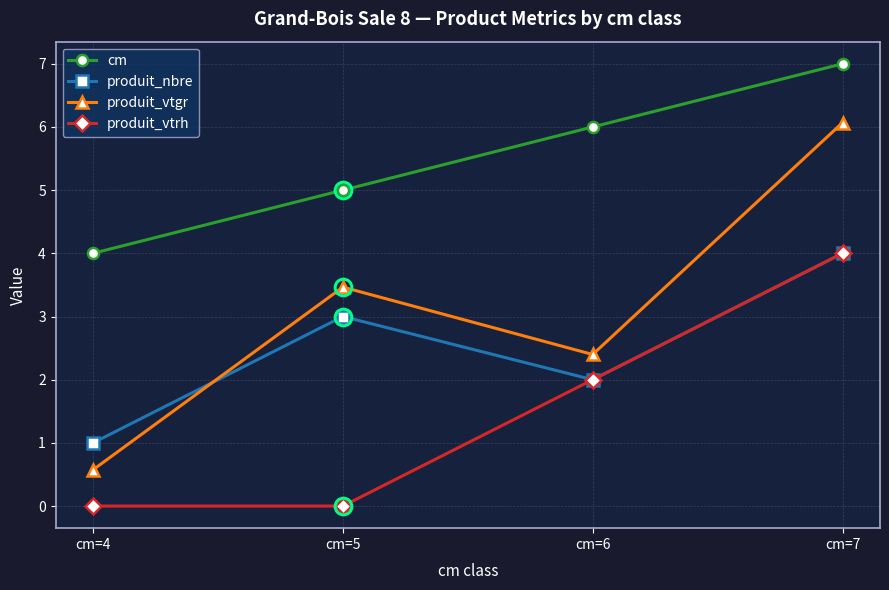

How many series are shown in this chart?

4